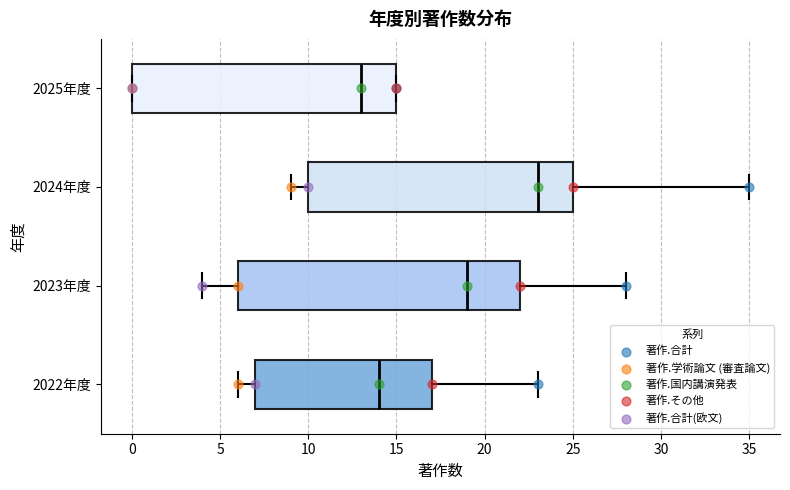

Comparing the boxes themselves (not the whiskers), which one is the widest?

2023年度